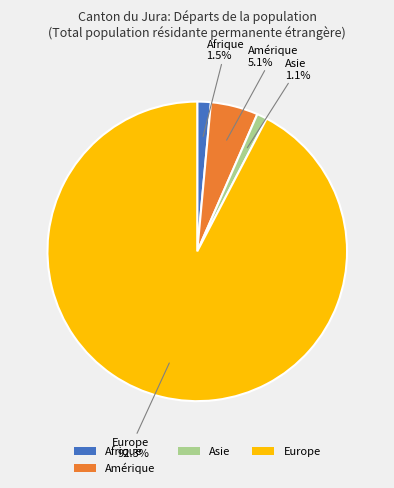

What percentage is the Europe slice, to the nearest percent?

92%